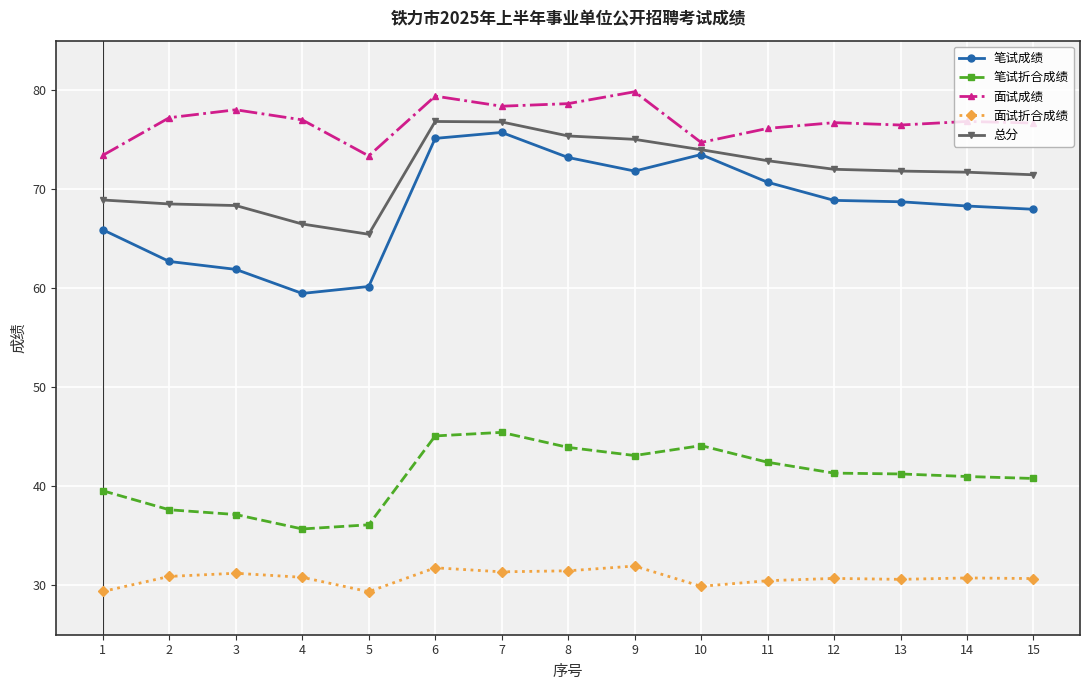

True or false: 面试成绩 and 笔试折合成绩 intersect in this chart.

False